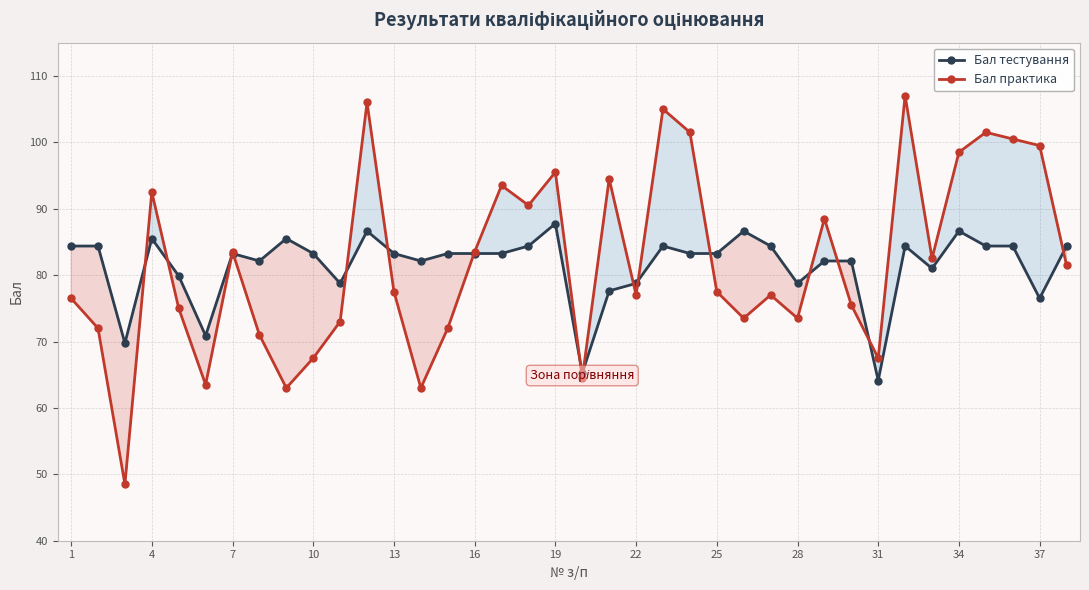

How many distinct data groups are displayed?

2